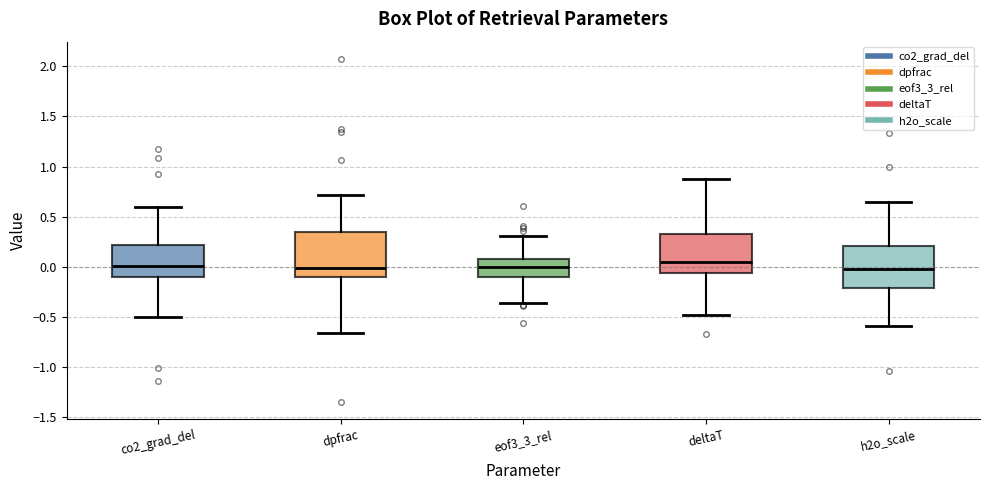

Reading left to right, read every box against the y-axis: the position of its median line, the range the box covers, and the ends of its whiskers. The values are not printed on the chart, so give them approximately, as read against the axis.

co2_grad_del: median 0.00, box -0.10 to 0.20, whiskers -0.50 to 0.60
dpfrac: median 0.00, box -0.10 to 0.35, whiskers -0.65 to 0.70
eof3_3_rel: median 0.00, box -0.10 to 0.05, whiskers -0.35 to 0.30
deltaT: median 0.05, box -0.05 to 0.35, whiskers -0.50 to 0.90
h2o_scale: median -0.05, box -0.20 to 0.20, whiskers -0.60 to 0.65